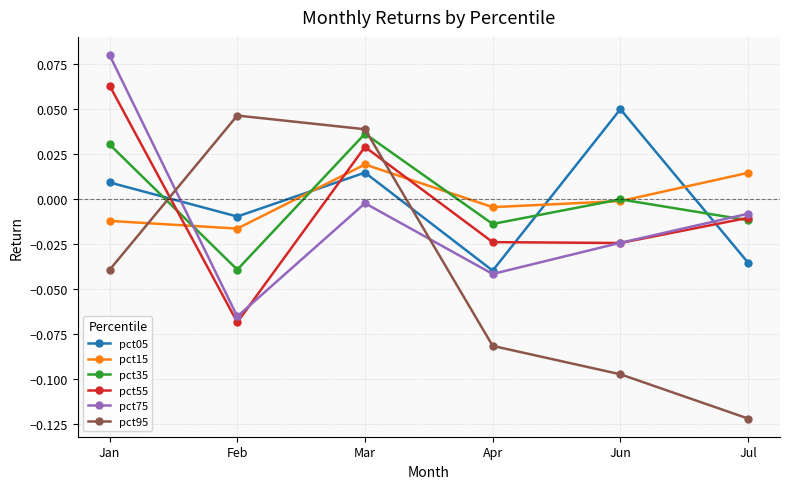

Between Feb and Apr, which series saw the biggest shift?

pct95